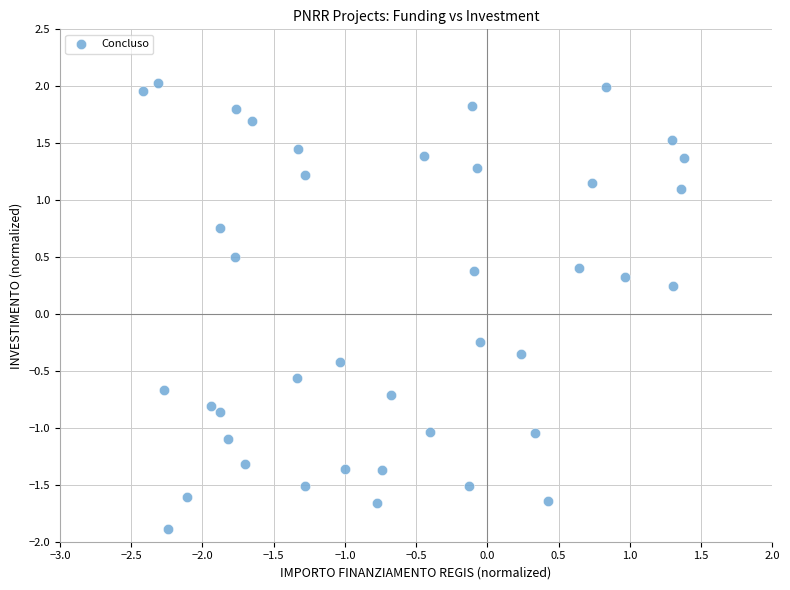

What is the range of X values (max minus min)?

3.8